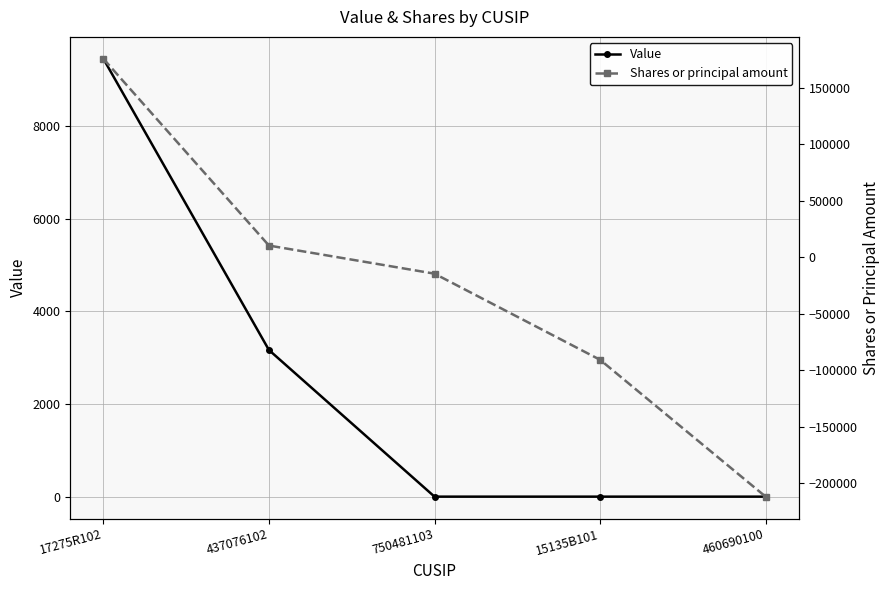

Is the value of Shares or principal amount at 750481103 greater than the value of Value at 15135B101?

No